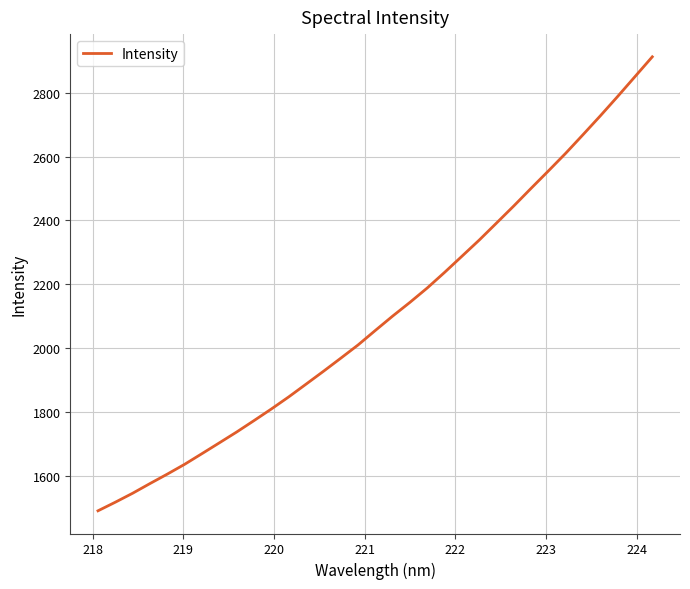

What is the greatest value displayed?

2912.6